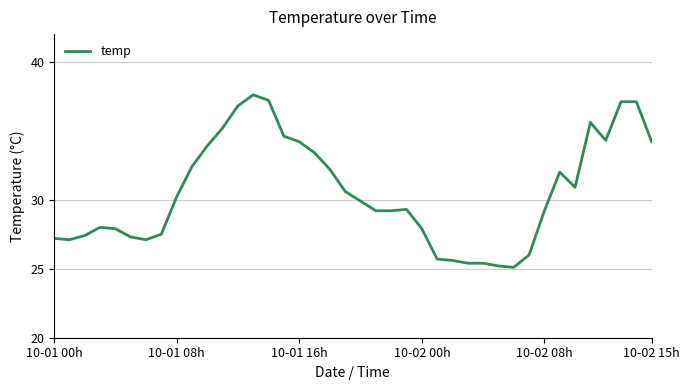

What is the sum of all values?

1222.1